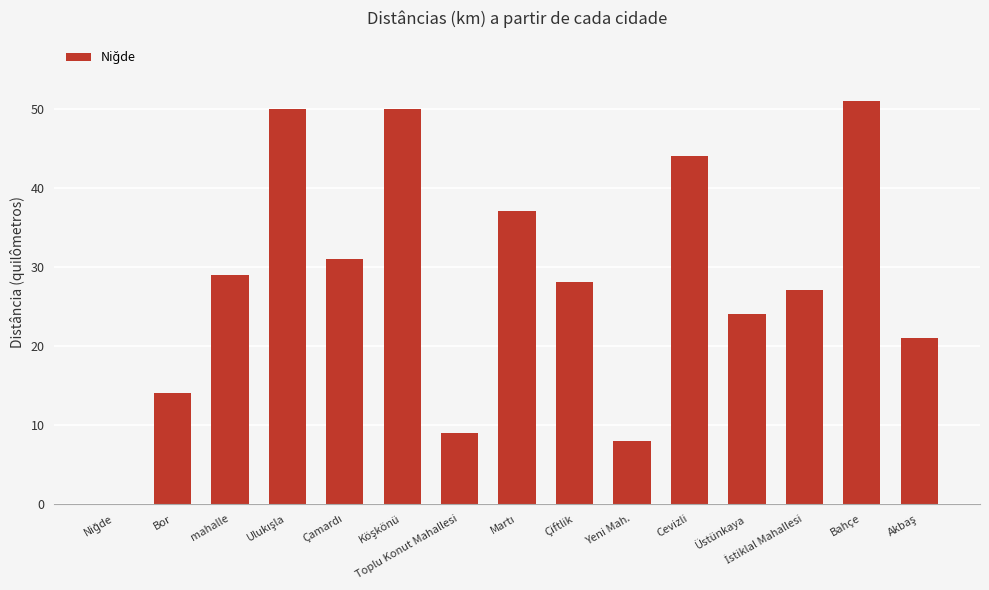

Approximately how many times larger is the value at mahalle compared to Bahçe?

0.6